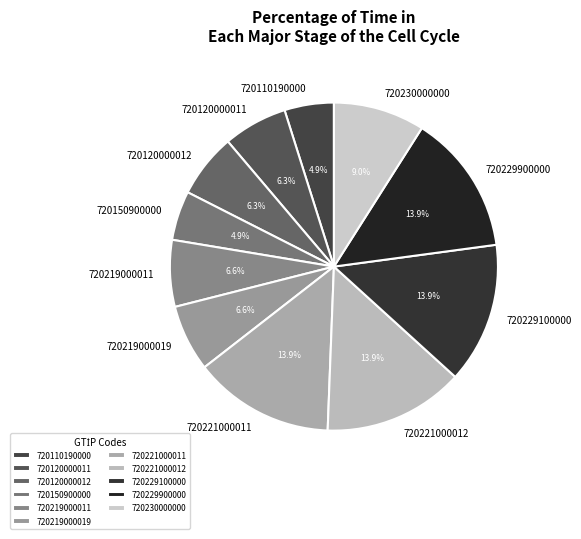

Count the number of slices in the pie.

11